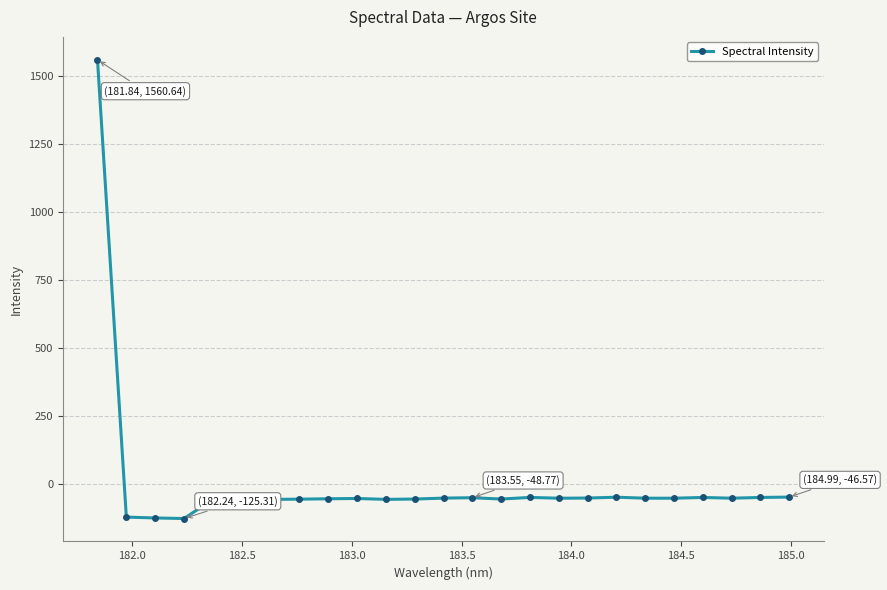

What is the value of the 10th point from the left?

-51.7